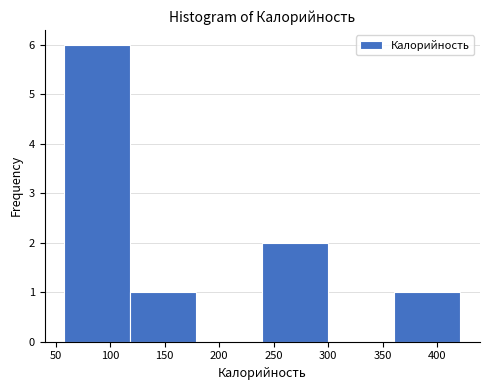

Over which range of the x-axis is the bar tallest?

58.0 to 118.5